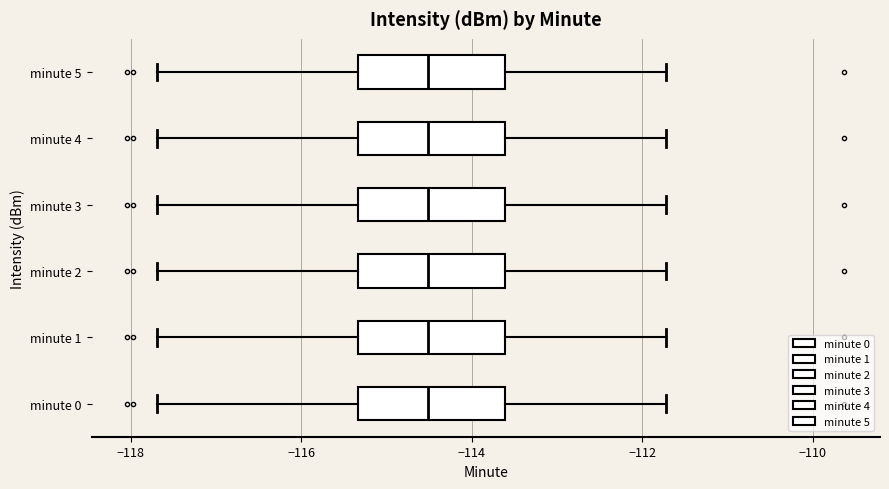

Reading bottom to top, read every box against the x-axis: the position of its median line, the range the box covers, and the ends of its whiskers. The values are not printed on the chart, so give them approximately, as read against the axis.

minute 0: median -114.6, box -115.4 to -113.6, whiskers -117.6 to -111.8
minute 1: median -114.6, box -115.4 to -113.6, whiskers -117.6 to -111.8
minute 2: median -114.6, box -115.4 to -113.6, whiskers -117.6 to -111.8
minute 3: median -114.6, box -115.4 to -113.6, whiskers -117.6 to -111.8
minute 4: median -114.6, box -115.4 to -113.6, whiskers -117.6 to -111.8
minute 5: median -114.6, box -115.4 to -113.6, whiskers -117.6 to -111.8